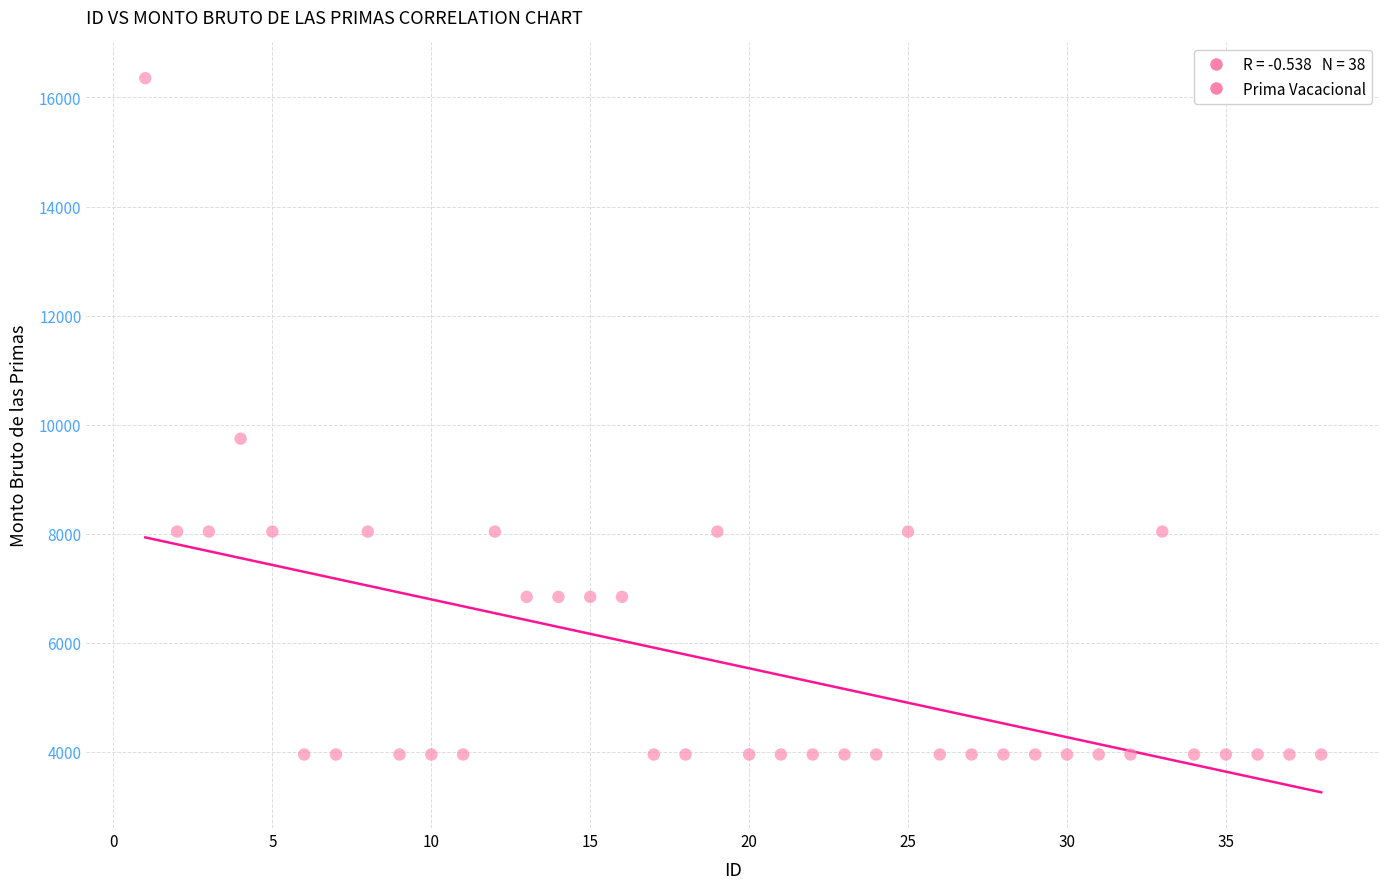

What is the range of X values (max minus min)?

37.0